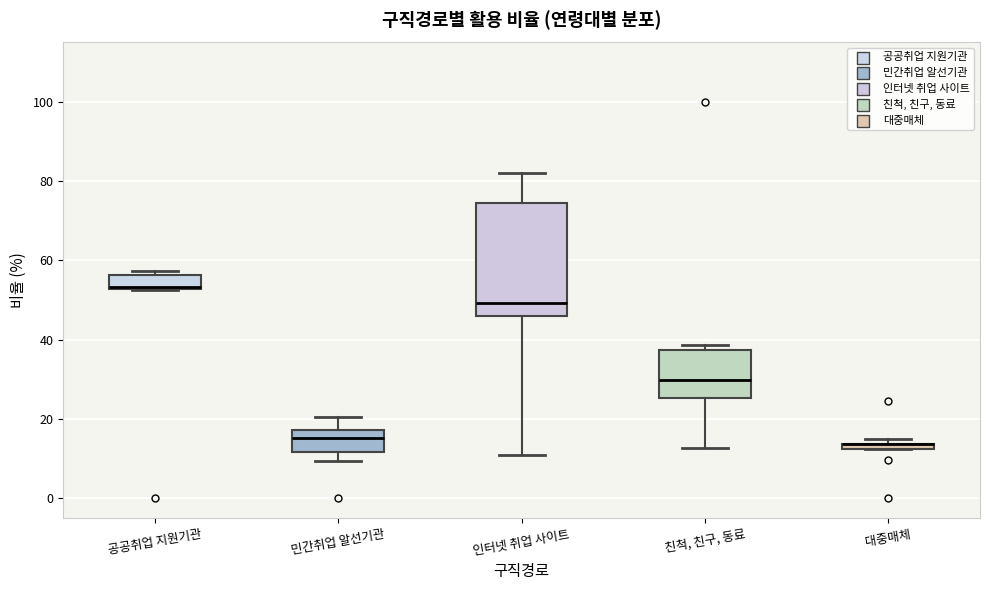

Which box is the tallest, from its lower edge to its upper edge?

인터넷 취업 사이트